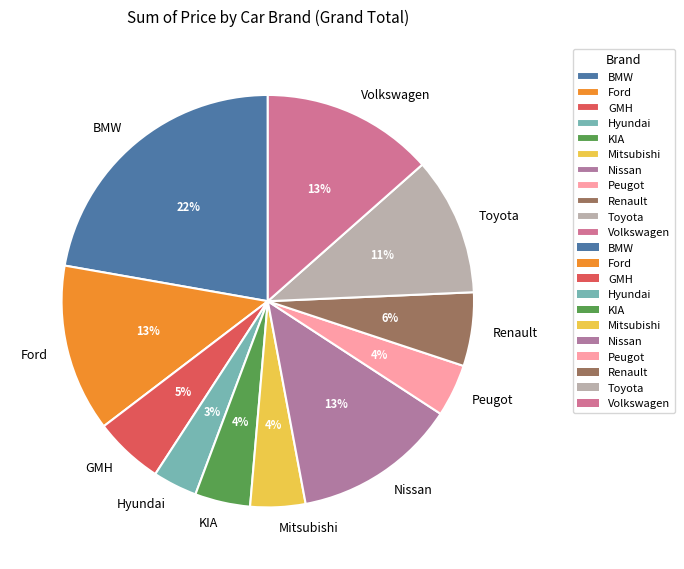

Is there a majority slice in this chart?

No